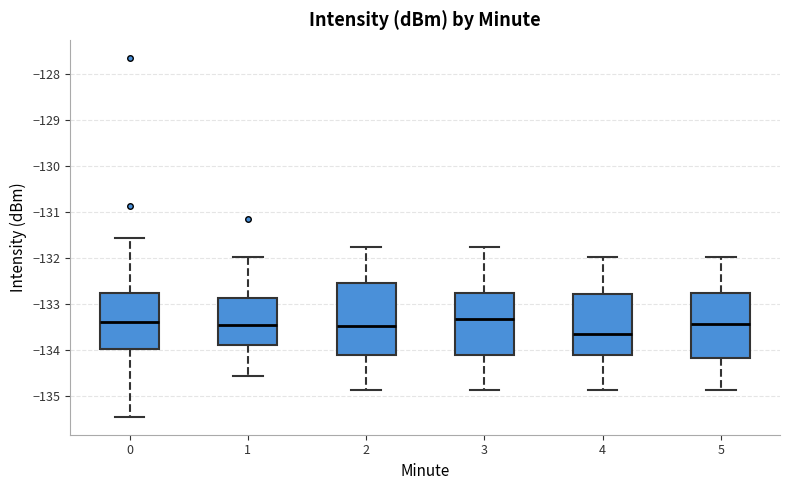

Reading left to right, read every box against the y-axis: the position of its median line, the range the box covers, and the ends of its whiskers. The values are not printed on the chart, so give them approximately, as read against the axis.

0: median -133.4, box -134.0 to -132.8, whiskers -135.5 to -131.6
1: median -133.5, box -133.9 to -132.9, whiskers -134.6 to -132.0
2: median -133.5, box -134.1 to -132.5, whiskers -134.9 to -131.8
3: median -133.3, box -134.1 to -132.8, whiskers -134.9 to -131.8
4: median -133.7, box -134.1 to -132.8, whiskers -134.9 to -132.0
5: median -133.4, box -134.2 to -132.8, whiskers -134.9 to -132.0